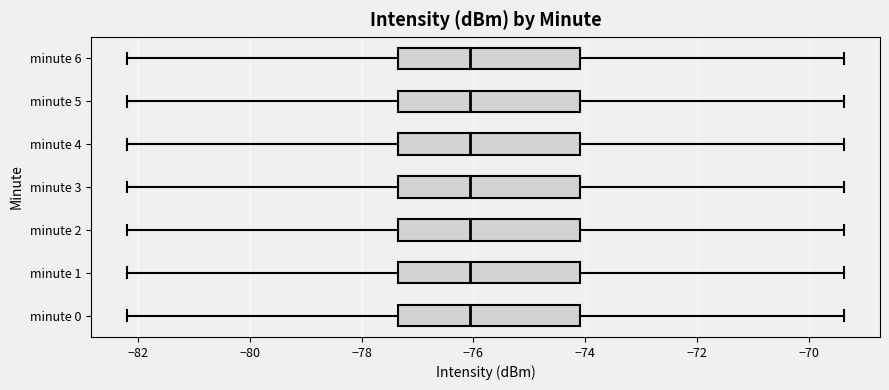

Reading bottom to top, read every box against the x-axis: the position of its median line, the range the box covers, and the ends of its whiskers. The values are not printed on the chart, so give them approximately, as read against the axis.

minute 0: median -76.0, box -77.4 to -74.0, whiskers -82.2 to -69.4
minute 1: median -76.0, box -77.4 to -74.0, whiskers -82.2 to -69.4
minute 2: median -76.0, box -77.4 to -74.0, whiskers -82.2 to -69.4
minute 3: median -76.0, box -77.4 to -74.0, whiskers -82.2 to -69.4
minute 4: median -76.0, box -77.4 to -74.0, whiskers -82.2 to -69.4
minute 5: median -76.0, box -77.4 to -74.0, whiskers -82.2 to -69.4
minute 6: median -76.0, box -77.4 to -74.0, whiskers -82.2 to -69.4